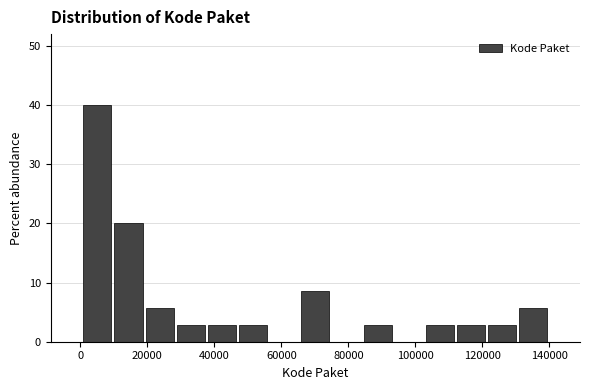

What is the height of the bar covering 112000 to 122000 on the x-axis? Neither the bar edges nor the heights are printed on the chart, so give them approximately, as read against the axes.

3